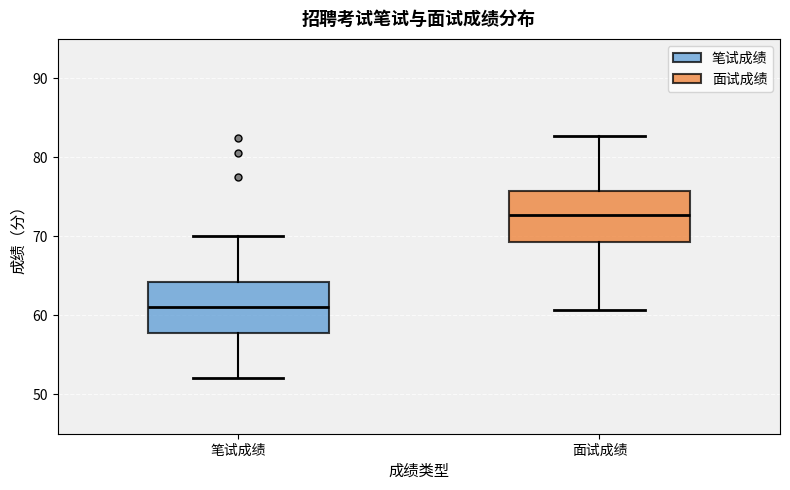

Where does the upper whisker of the box for 笔试成绩 end on the y-axis? The values are not printed on the chart, so give them approximately, as read against the axis.

70